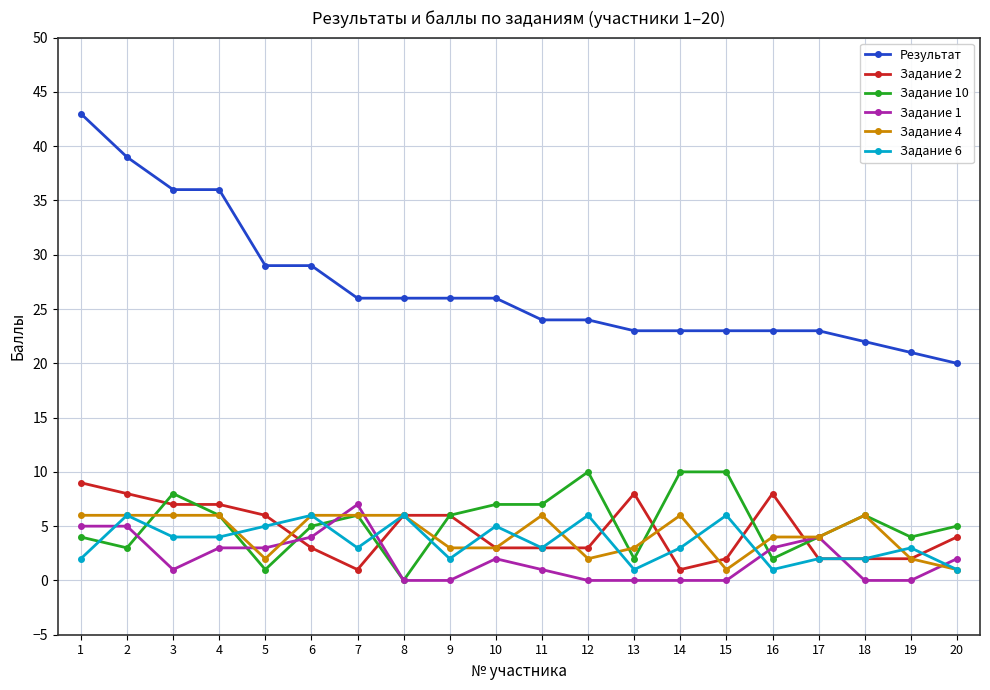

True or false: Задание 6 and Результат cross at least once.

False